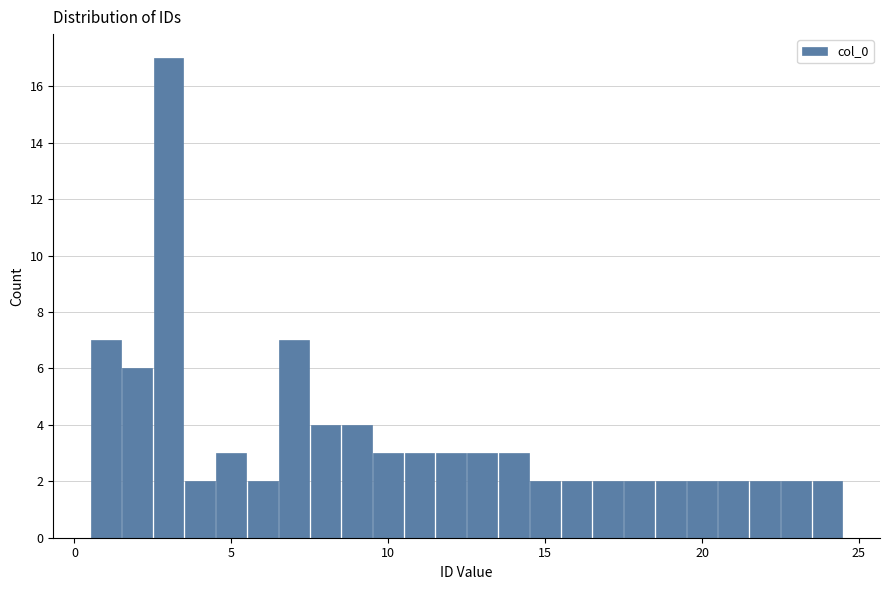

Read against the x-axis, roughly where is the centre of the tallest bar?

3.0